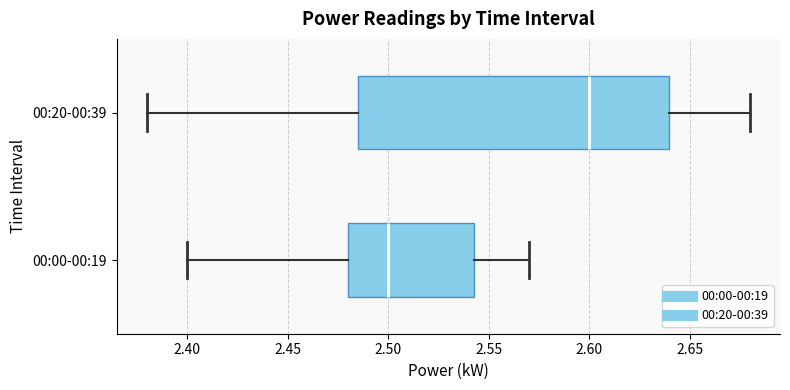

Which box's median line is the furthest to the right?

00:20-00:39